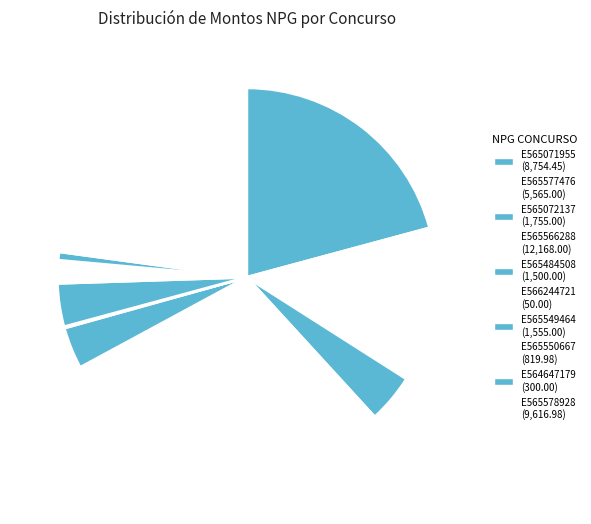

To the nearest percent, what is the difference between the E565577476 and E565578928 slice percentages?

10%